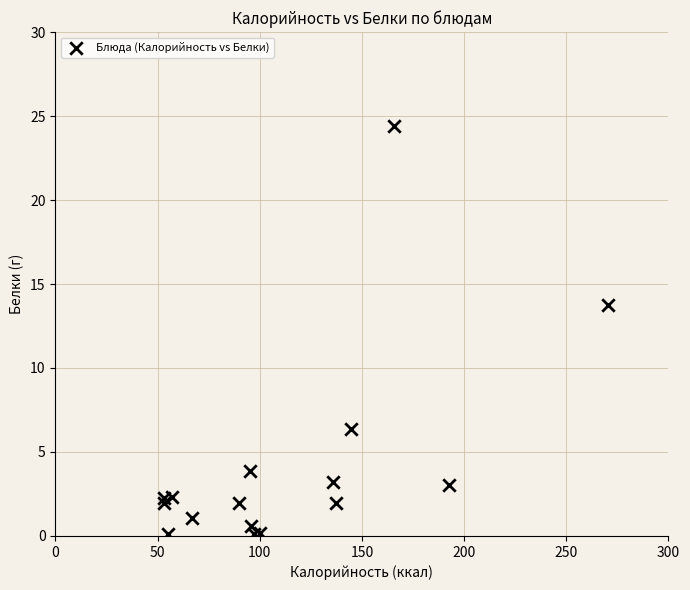

What Y value in the scatter plot is closest to 12?

13.8